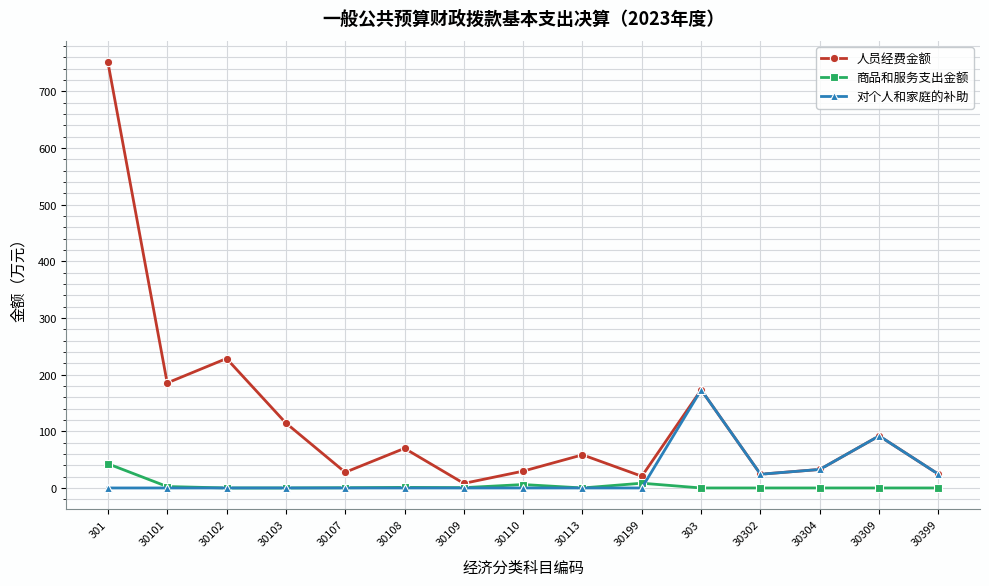

At how many categories does at least one series exceed 159?

4